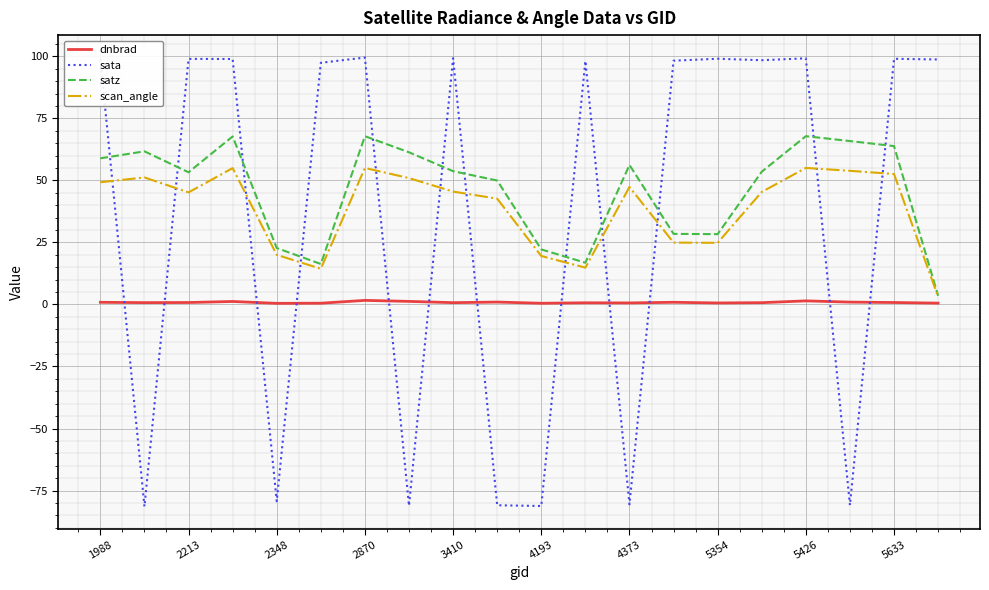

Which series has the widest spread of values?

sata